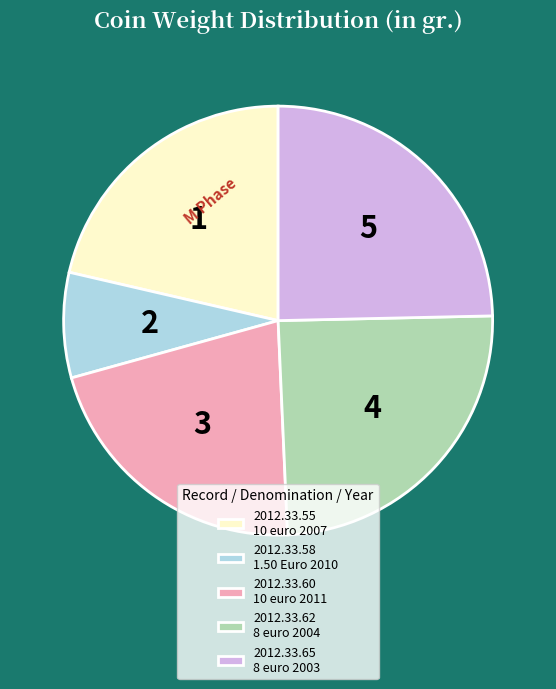

The 2012.33.55 10 euro 2007 slice represents 16% of the pie. True or false?

False